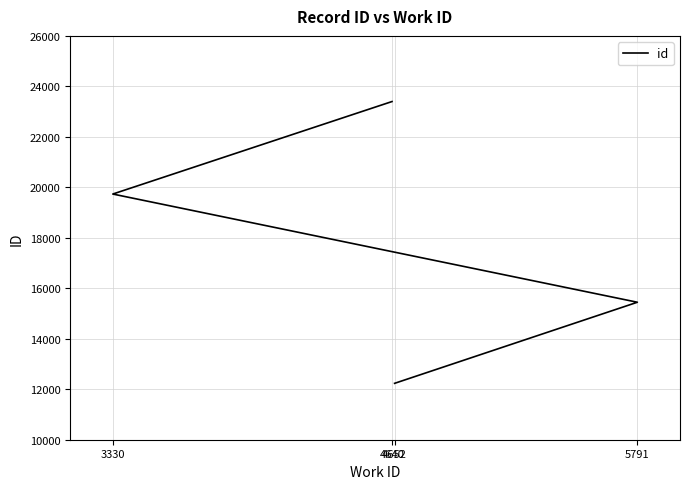

List the labels in order of value, smallest first.

4652, 5791, 3330, 4640